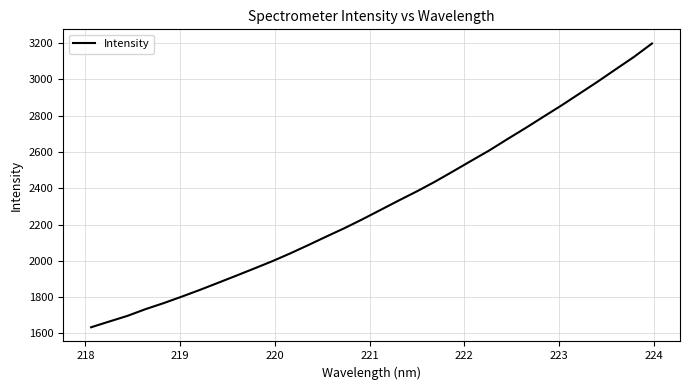

What is the maximum value shown in the chart?

3198.1